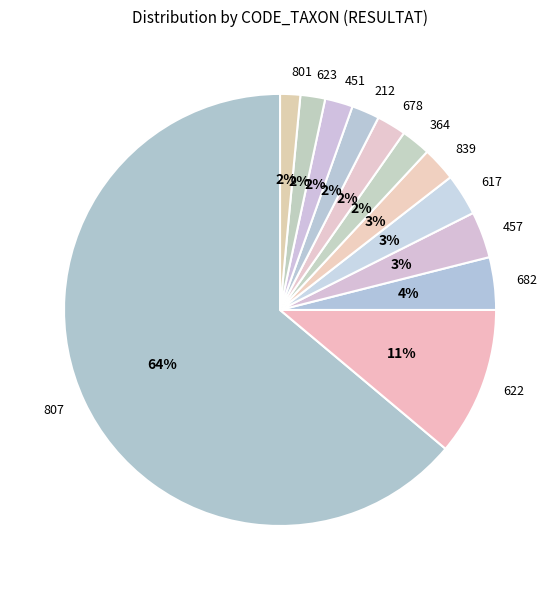

Does any single category account for the majority?

Yes